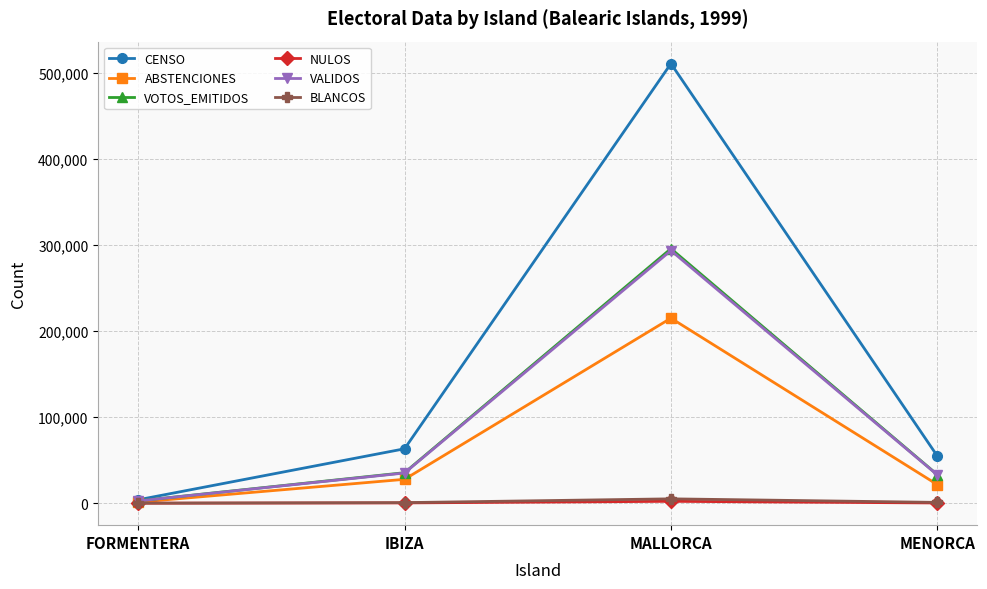

At which category does the chart reach its peak across all series?

MALLORCA